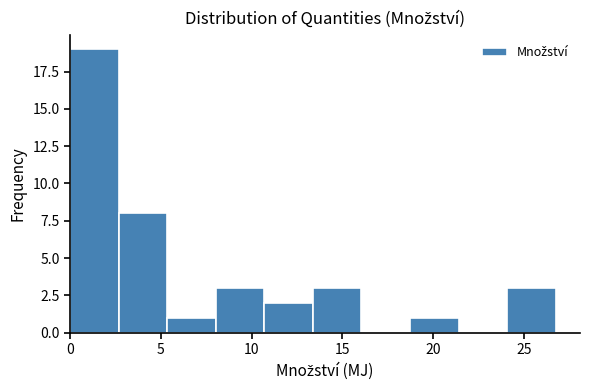

Reading left to right, list every bar in this chart as the range it spans on the x-axis followed by its height. Neither the bar edges nor the heights are printed on the chart, so give them approximately, as read against the axes.

0.0 to 2.5: 19
2.5 to 5.5: 8
5.5 to 8.0: 1
8.0 to 10.5: 3
10.5 to 13.5: 2
13.5 to 16.0: 3
16.0 to 18.5: 0
18.5 to 21.5: 1
21.5 to 24.0: 0
24.0 to 27.0: 3